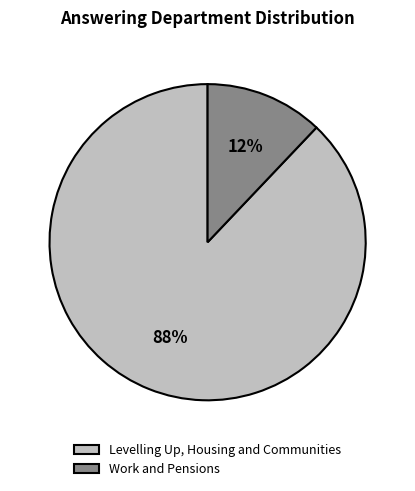

Combined, do Levelling Up, Housing and Communities and Work and Pensions account for over 50%?

Yes